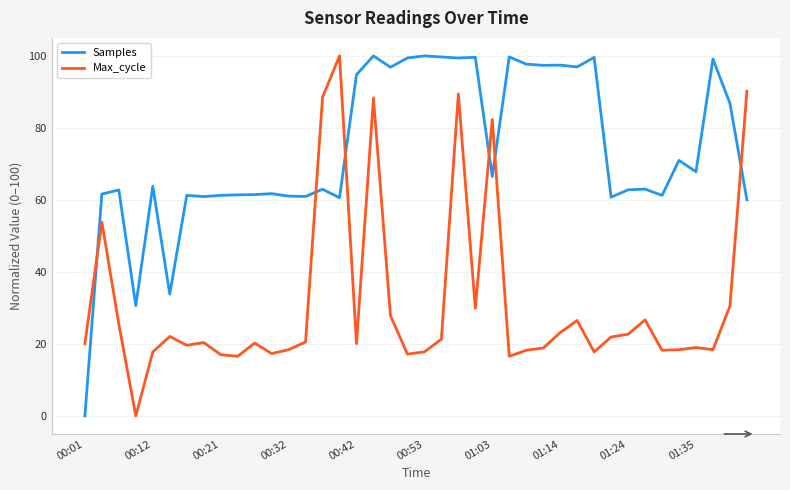

What is the difference between the maximum and minimum values in the Max_cycle series?

100.0